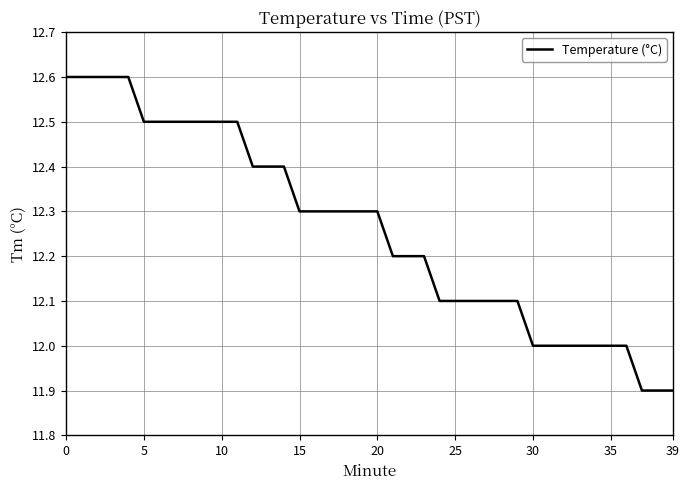

What is the difference between the maximum and minimum values?

0.7